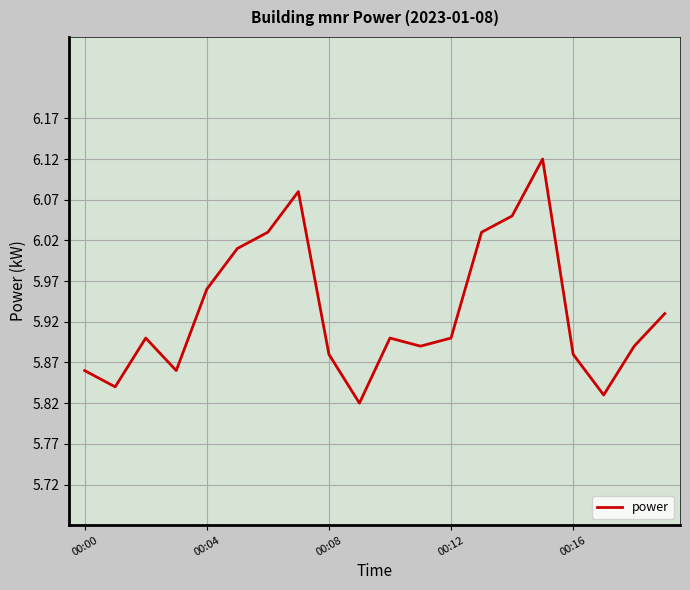

What is the difference between the maximum and minimum values?

0.3